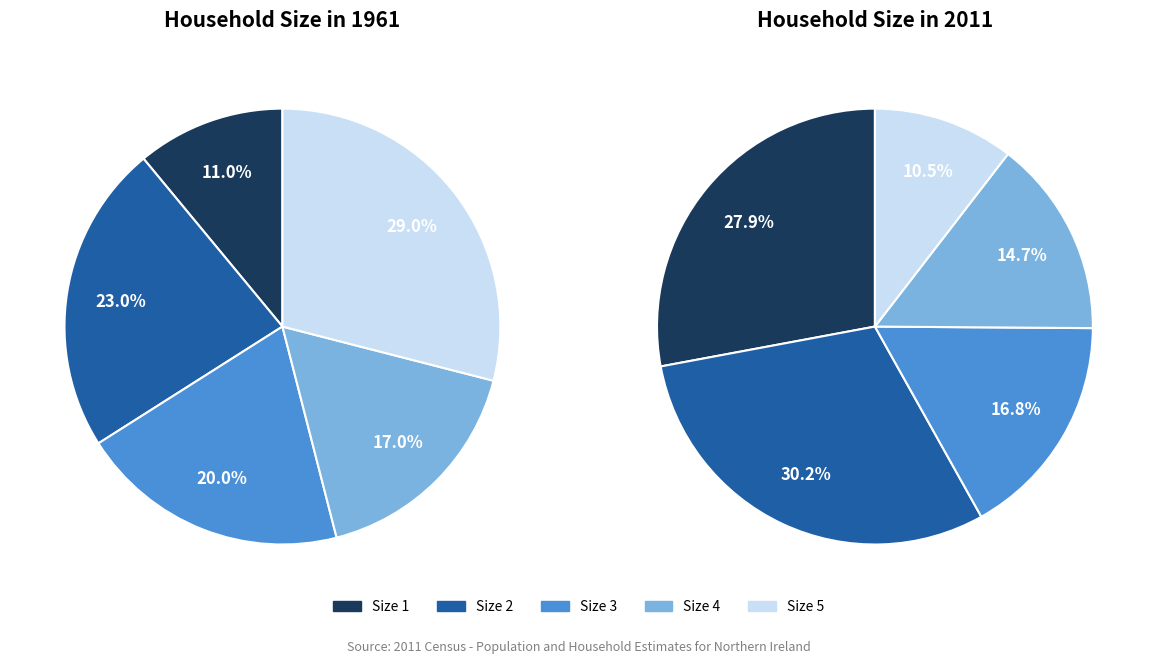

Which category has the smallest portion of the pie?

5